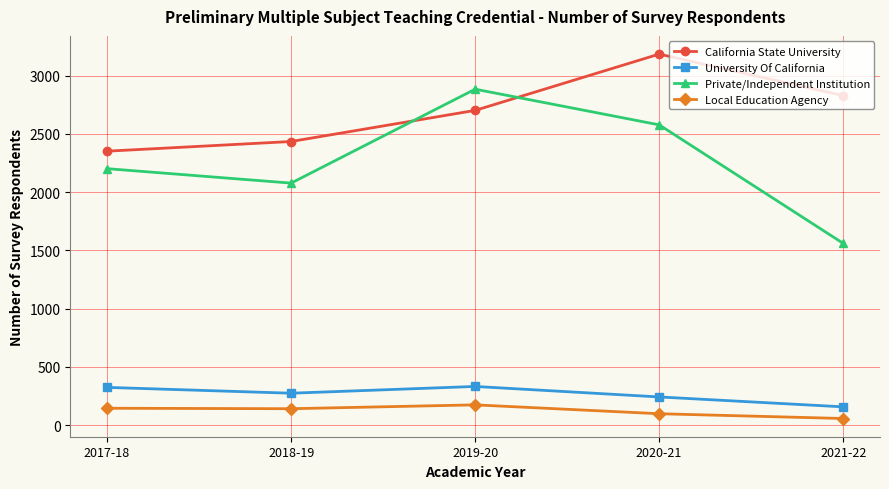

Read the University Of California value at 2021-22.

158